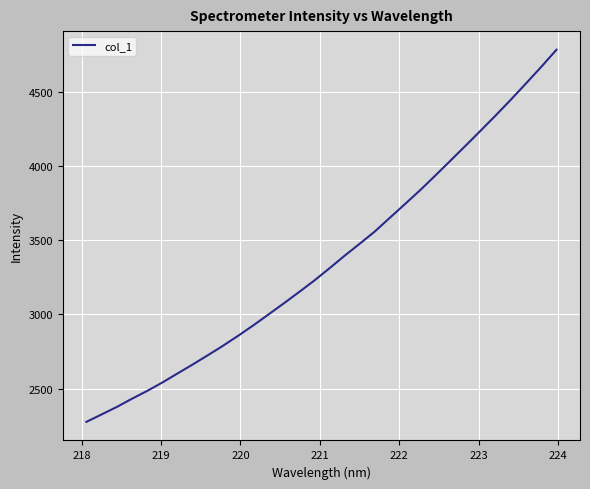

True or false: there are more than 2 points higher than both neighbors.

False